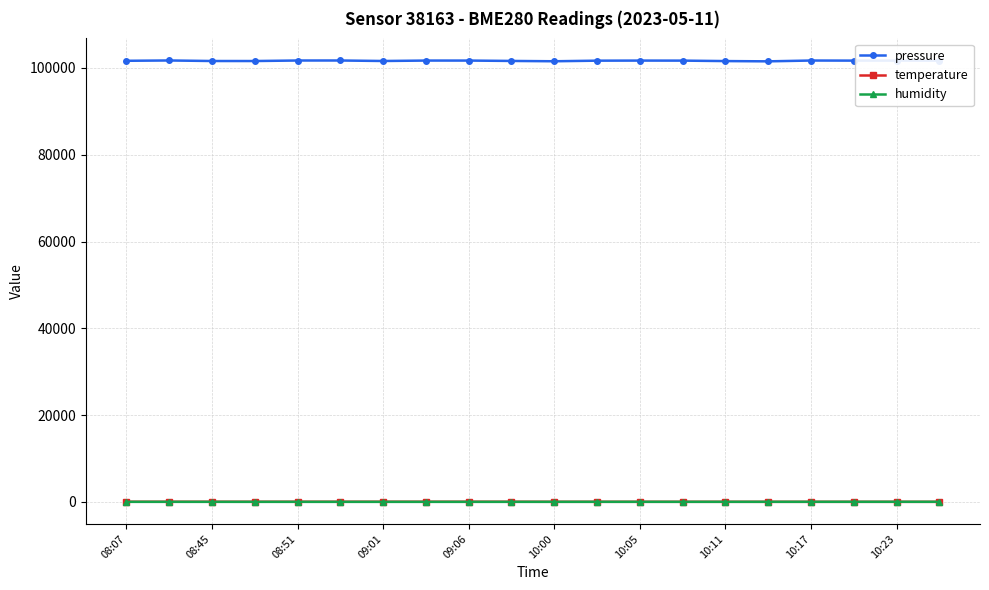

At how many categories does at least one series exceed 99966?

20